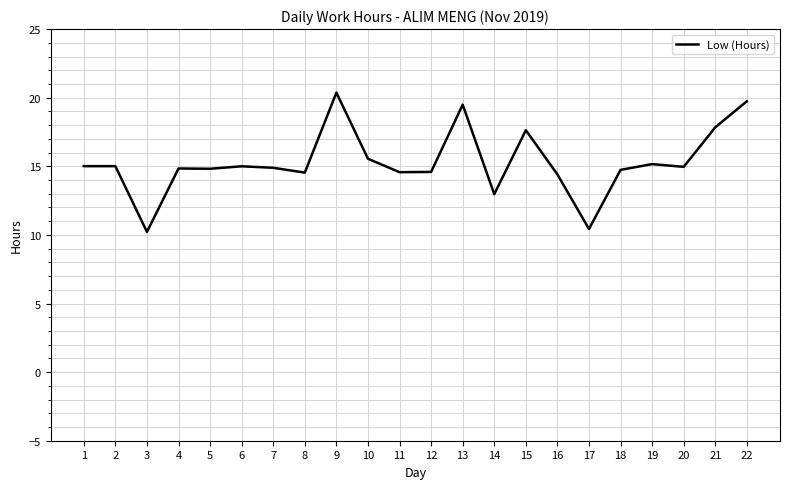

What is the change in value from 2 to 22?

+4.7